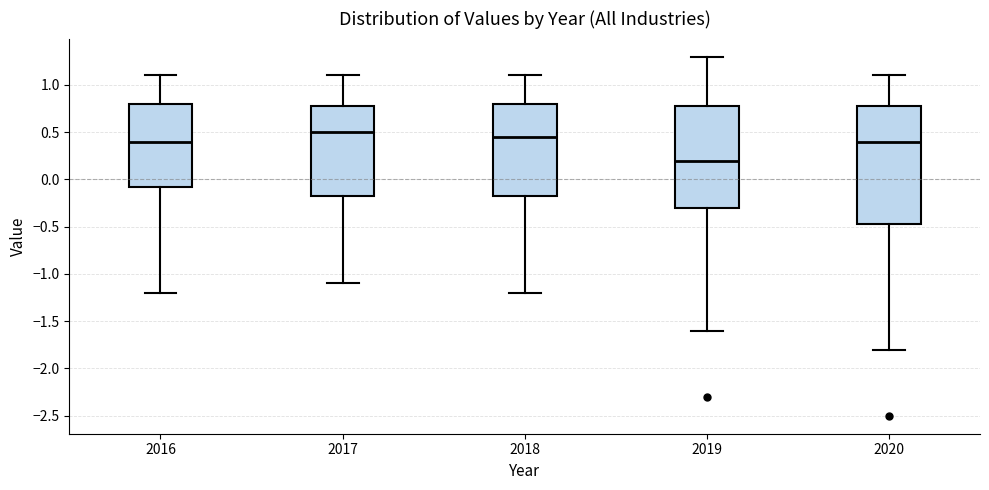

Reading left to right, transcribe this box plot: for each box, give where its median line is, the range the box spans, and where its two whiskers end, as read against the y-axis. The values are not printed on the chart, so give them approximately, as read against the axis.

2016: median 0.40, box -0.05 to 0.80, whiskers -1.20 to 1.10
2017: median 0.50, box -0.15 to 0.80, whiskers -1.10 to 1.10
2018: median 0.45, box -0.15 to 0.80, whiskers -1.20 to 1.10
2019: median 0.20, box -0.30 to 0.80, whiskers -1.60 to 1.30
2020: median 0.40, box -0.45 to 0.80, whiskers -1.80 to 1.10